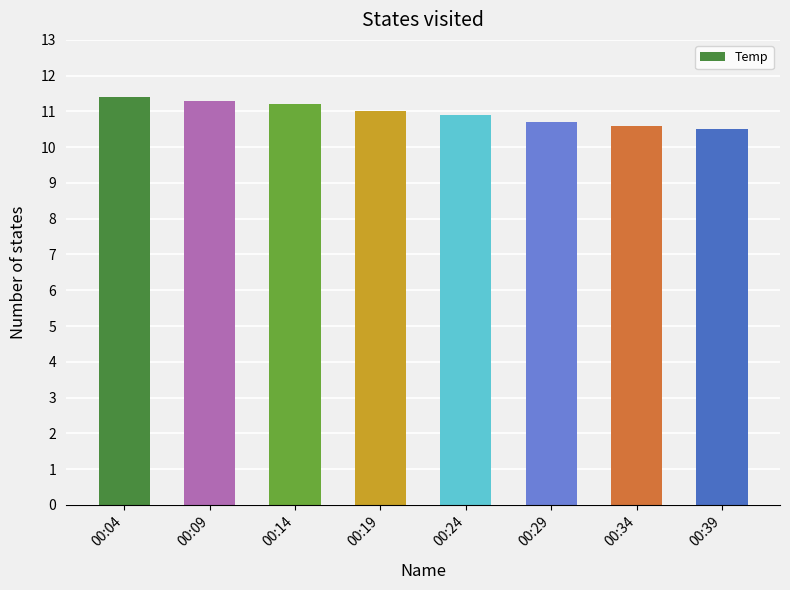

What is the greatest value displayed?

11.4